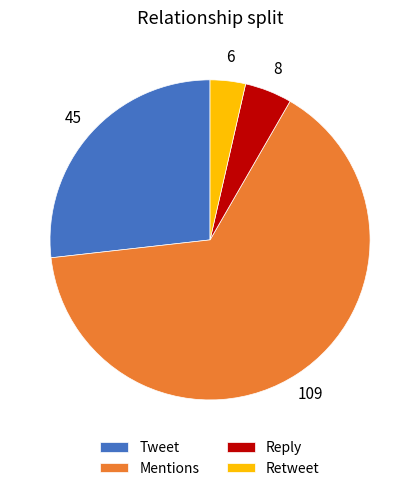

What is the largest slice in the pie chart?

Mentions